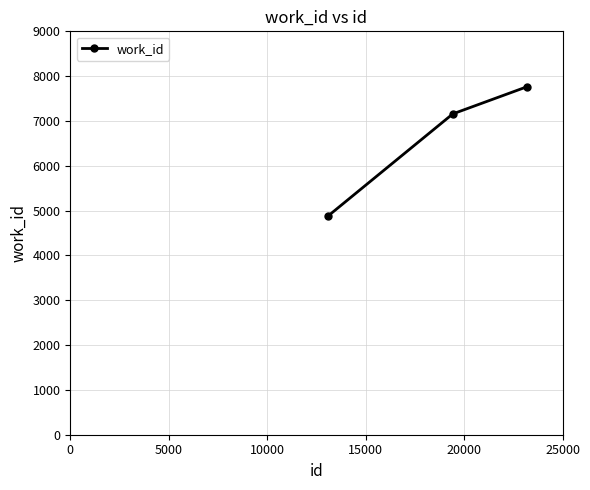

What is the greatest value displayed?

7760